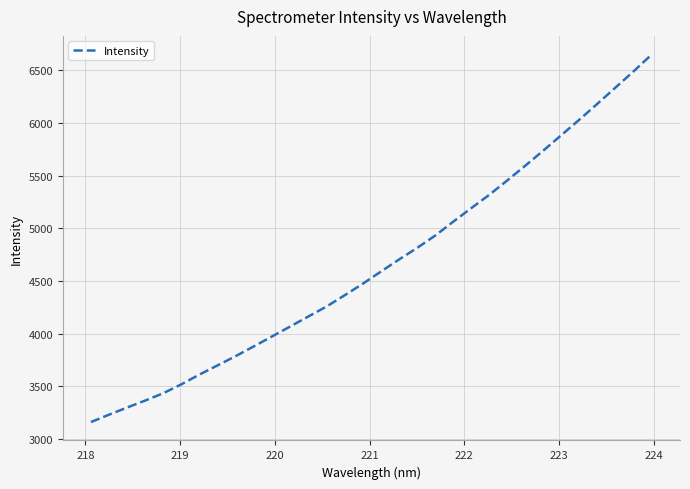

What is the difference between the maximum and minimum values?

3492.6